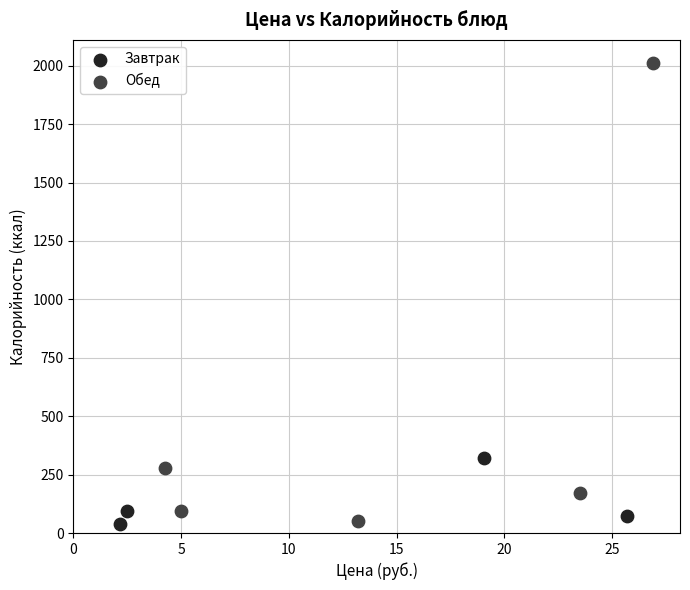

Which series contains the highest Y value?

Обед